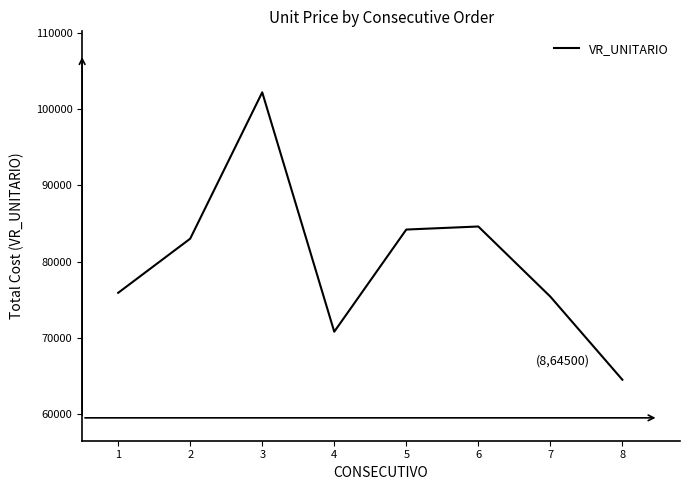

The value at 1 is 45314. True or false?

False